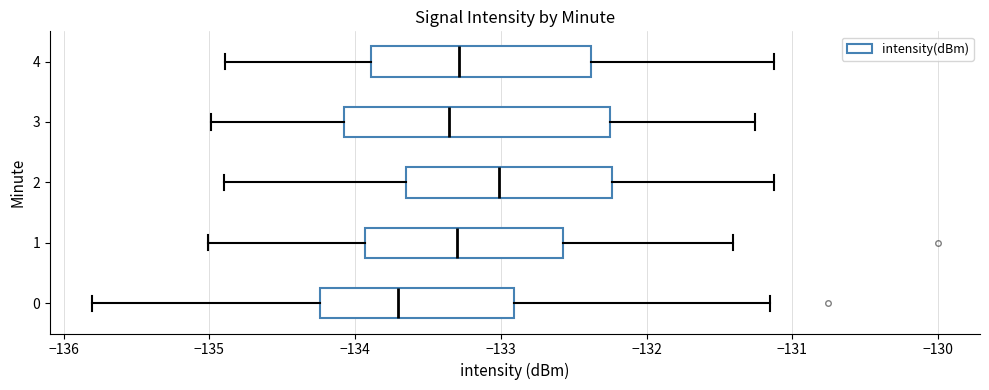

Reading bottom to top, read every box against the x-axis: the position of its median line, the range the box covers, and the ends of its whiskers. The values are not printed on the chart, so give them approximately, as read against the axis.

0: median -133.7, box -134.2 to -132.9, whiskers -135.8 to -131.2
1: median -133.3, box -133.9 to -132.6, whiskers -135.0 to -131.4
2: median -133.0, box -133.7 to -132.2, whiskers -134.9 to -131.1
3: median -133.4, box -134.1 to -132.2, whiskers -135.0 to -131.3
4: median -133.3, box -133.9 to -132.4, whiskers -134.9 to -131.1